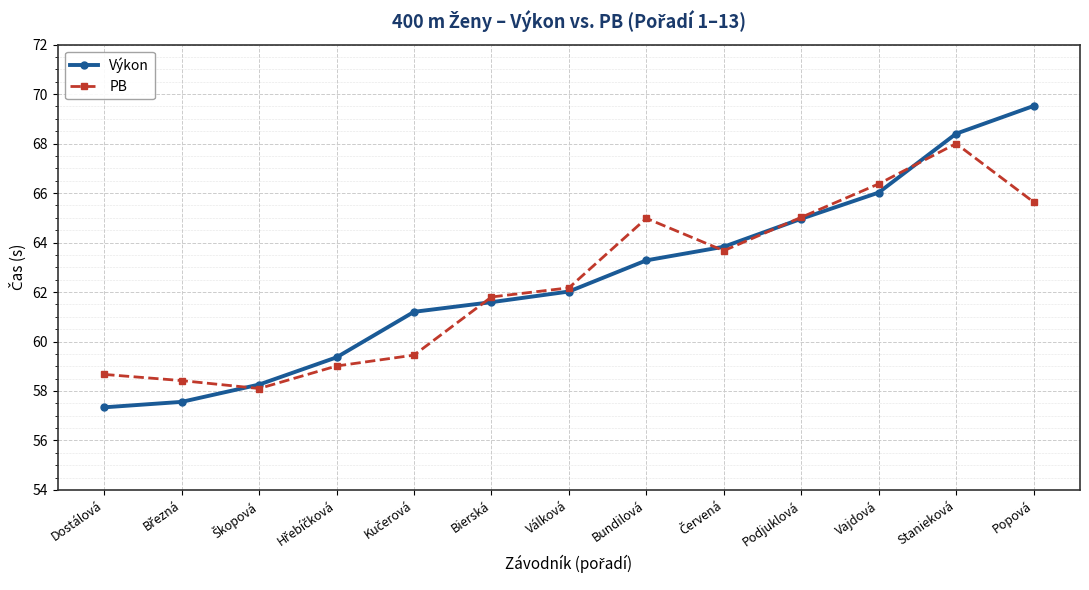

What is the sum of all Výkon values?

813.3